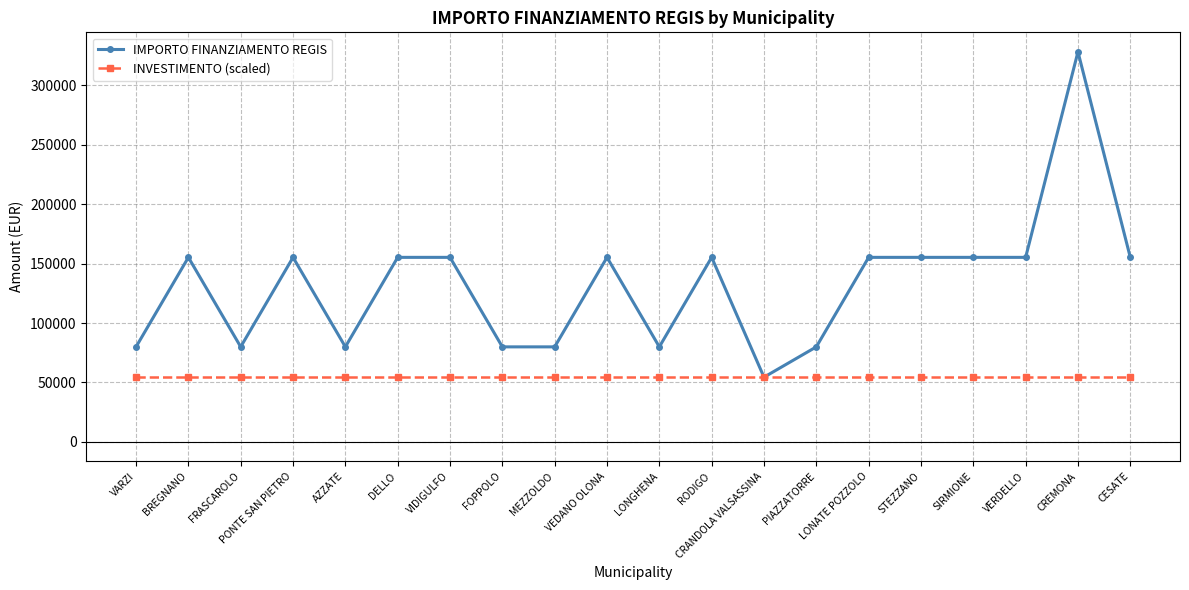

The INVESTIMENTO (scaled) series shows 54412 at RODIGO. True or false?

True